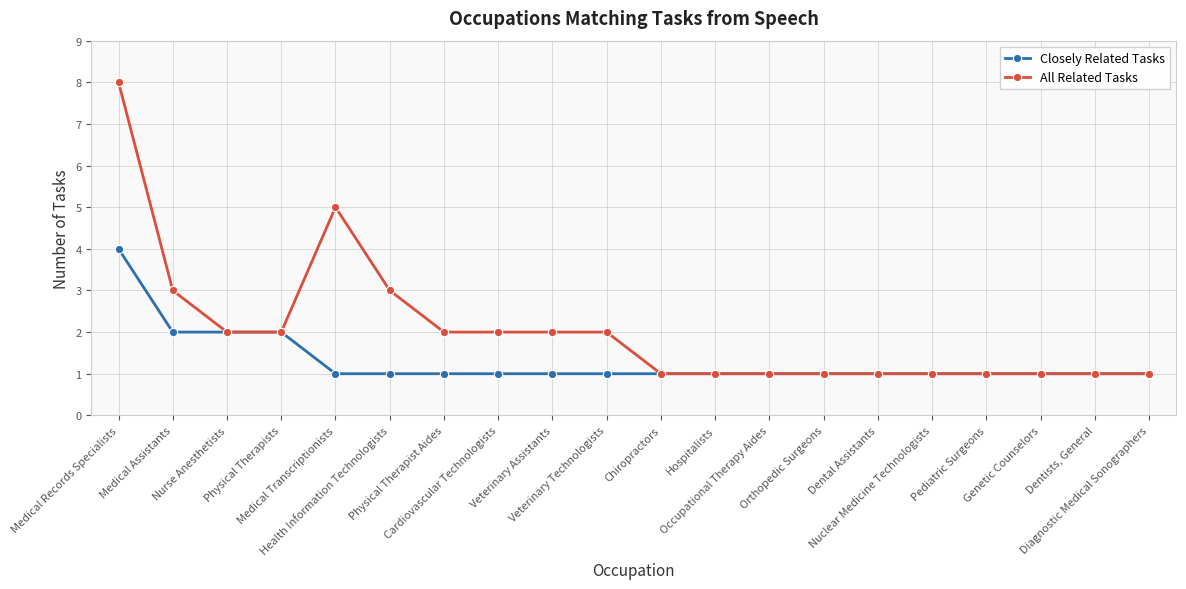

How many series are shown in this chart?

2